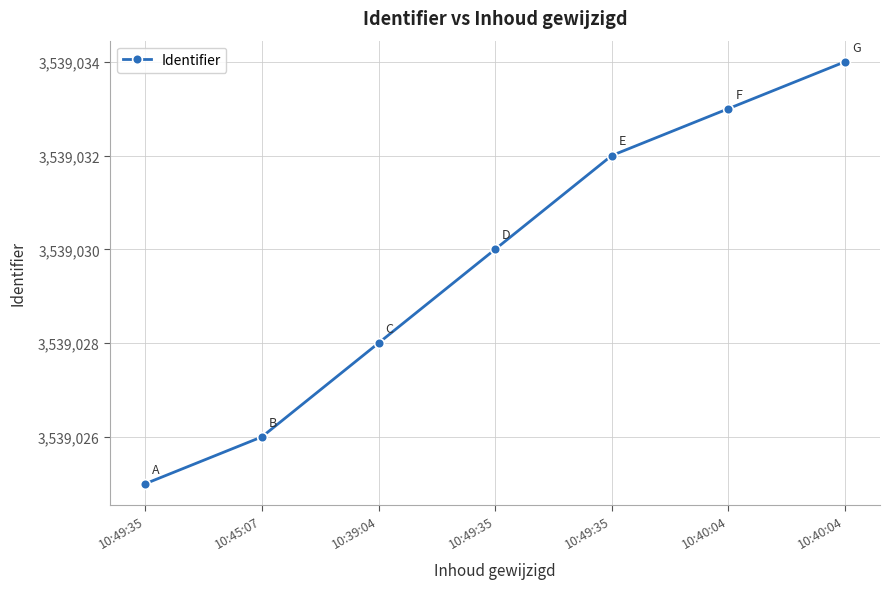

What is the value of the 1st point from the left?

3539025